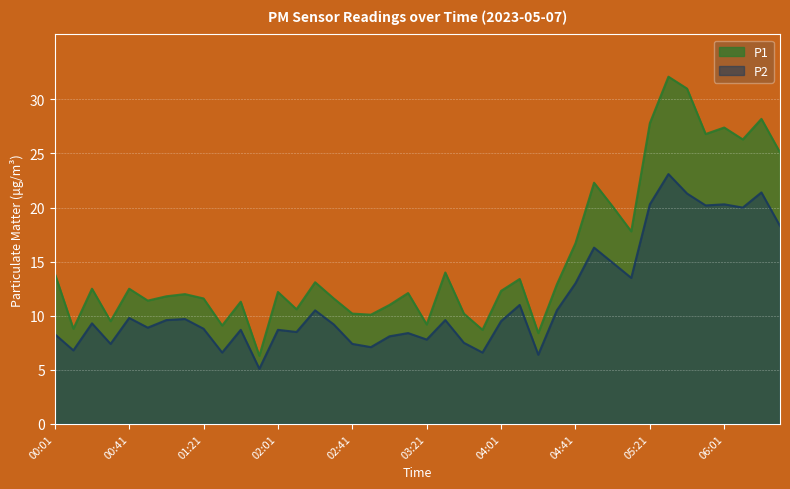

Between 03:41 and 04:01, which series saw the biggest shift?

P1